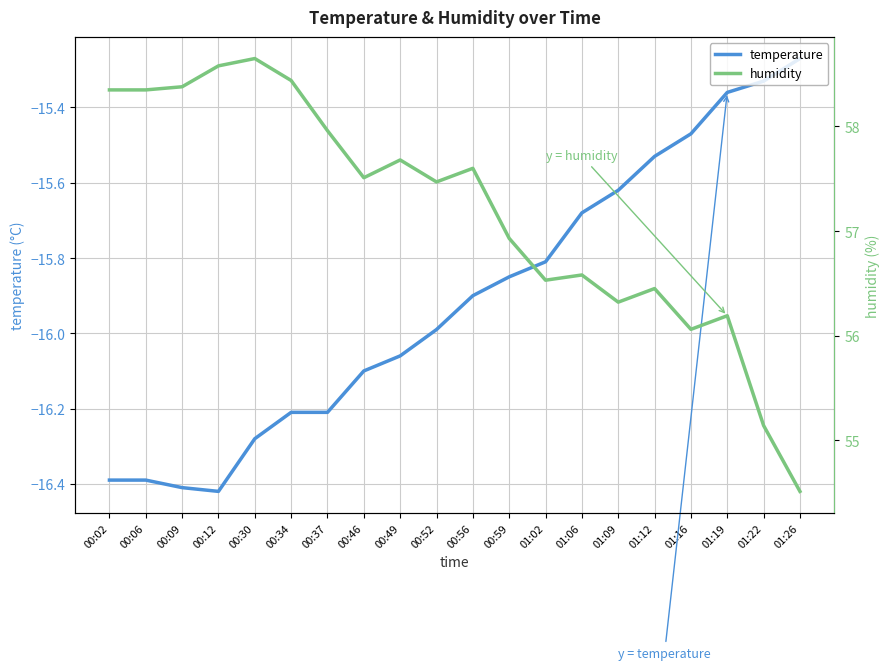

Which series changed the most between 00:02 and 00:09?

humidity